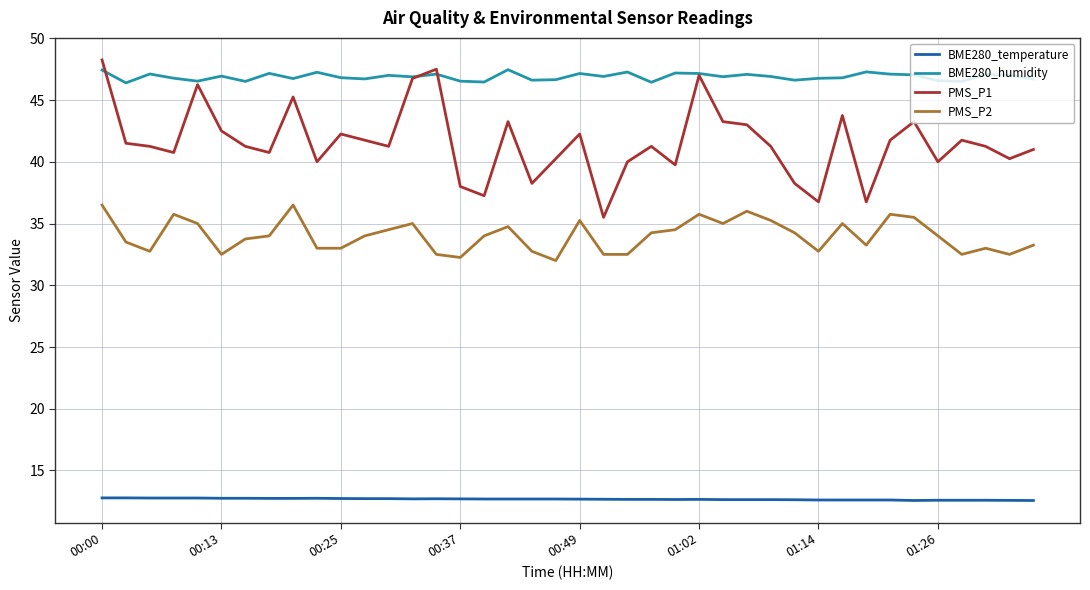

Which series has the largest total across all categories?

BME280_humidity